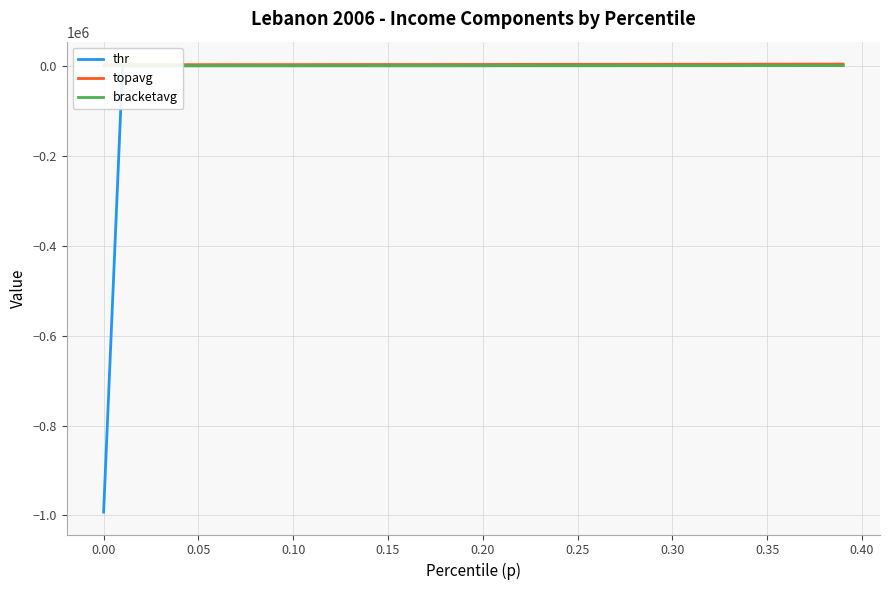

Does the chart display data point markers on the line(s)?

No